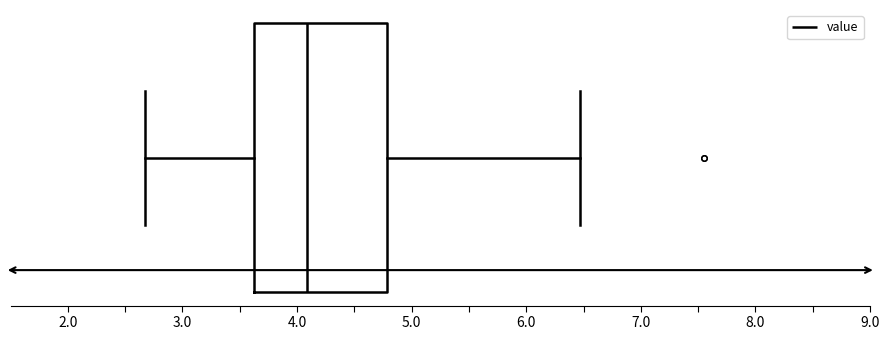

Read this box plot against the x-axis: the position of the median line, the range covered by the box, and the ends of both whiskers. The values are not printed on the chart, so give them approximately, as read against the axis.

median 4.1, box 3.6 to 4.8, whiskers 2.7 to 6.5